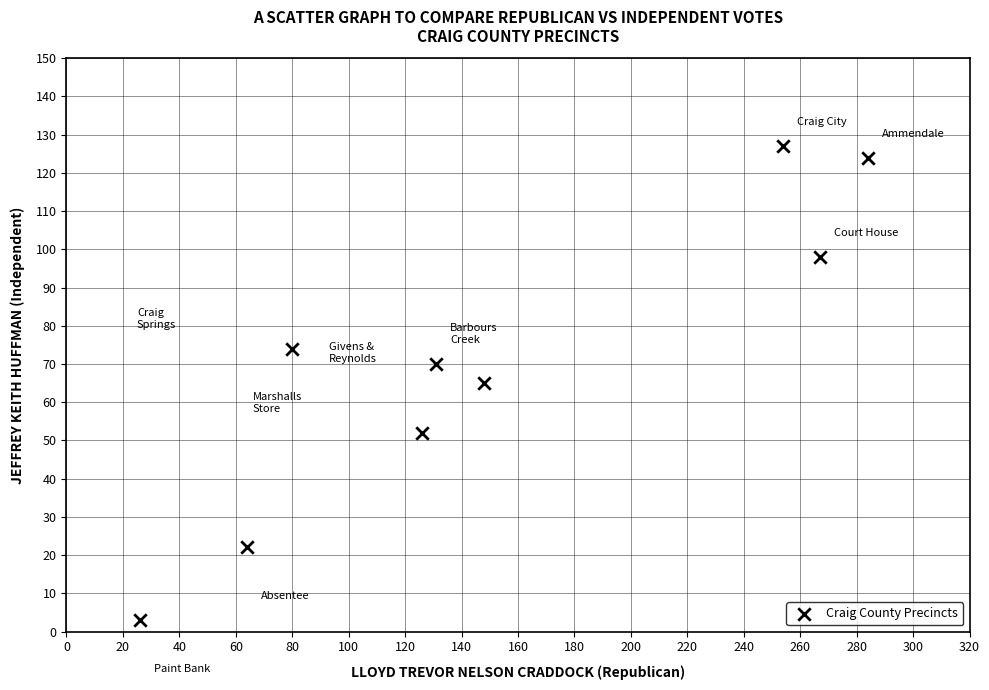

What is the average Y value?

71